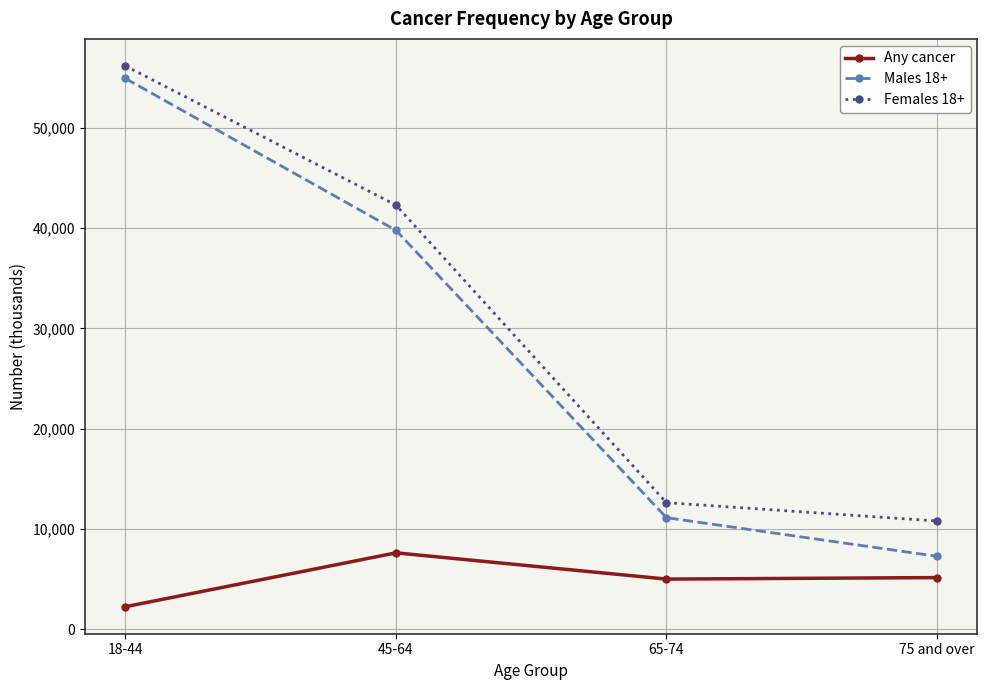

Which label corresponds to the smallest value in the chart?

18-44